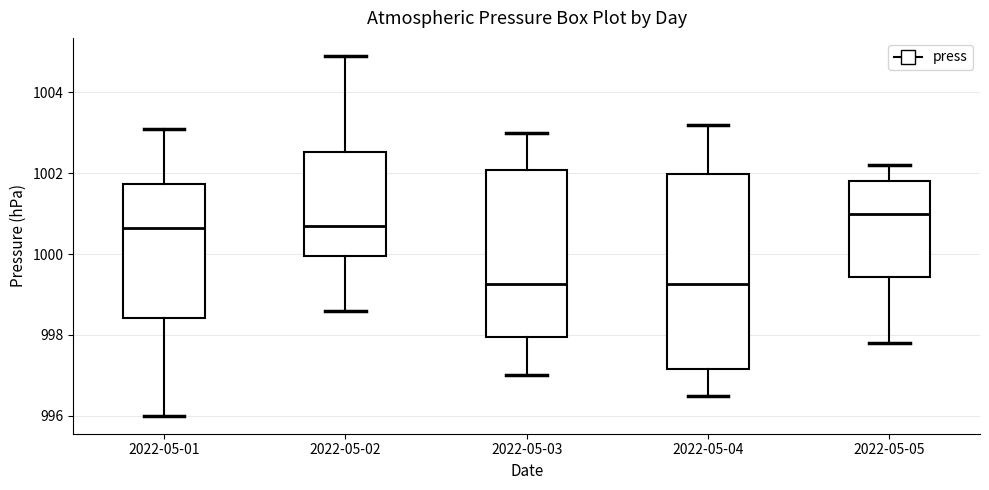

Comparing the boxes themselves (not the whiskers), which one is the tallest?

2022-05-04